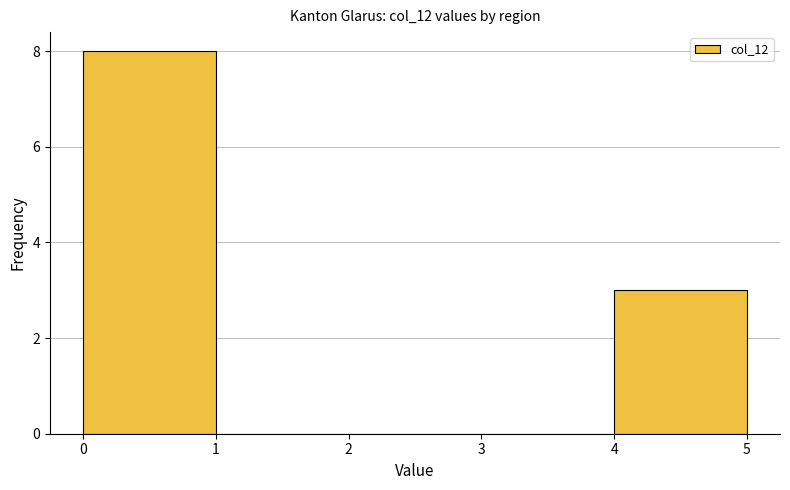

Which range on the x-axis has the tallest bar?

0 to 1